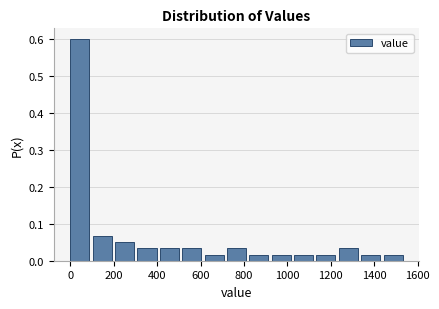

Which range on the x-axis has the tallest bar?

0 to 100